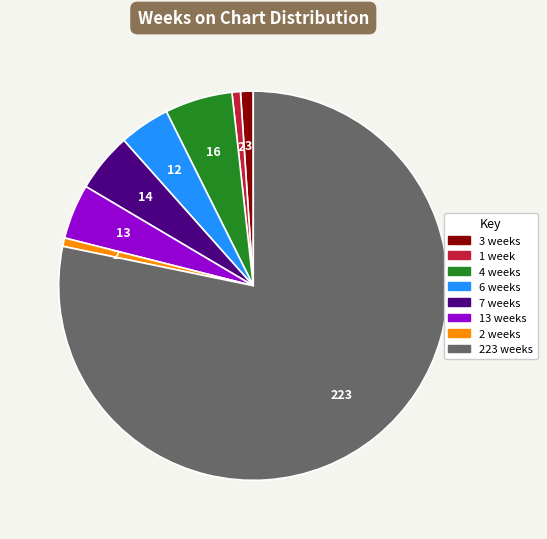

Is it true that 1 week is 11% of the pie?

False